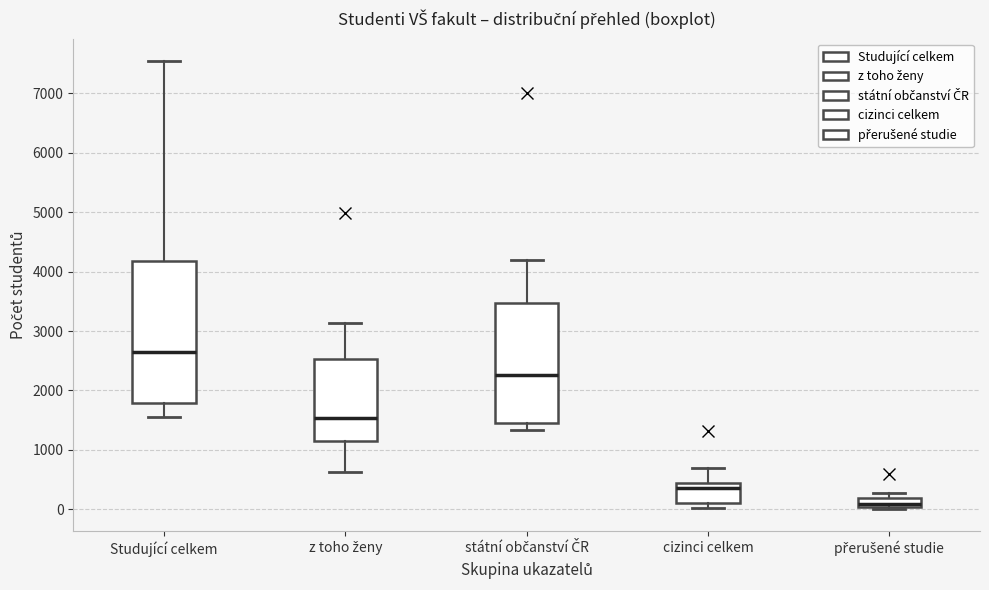

Which box is the tallest, from its lower edge to its upper edge?

Studující celkem